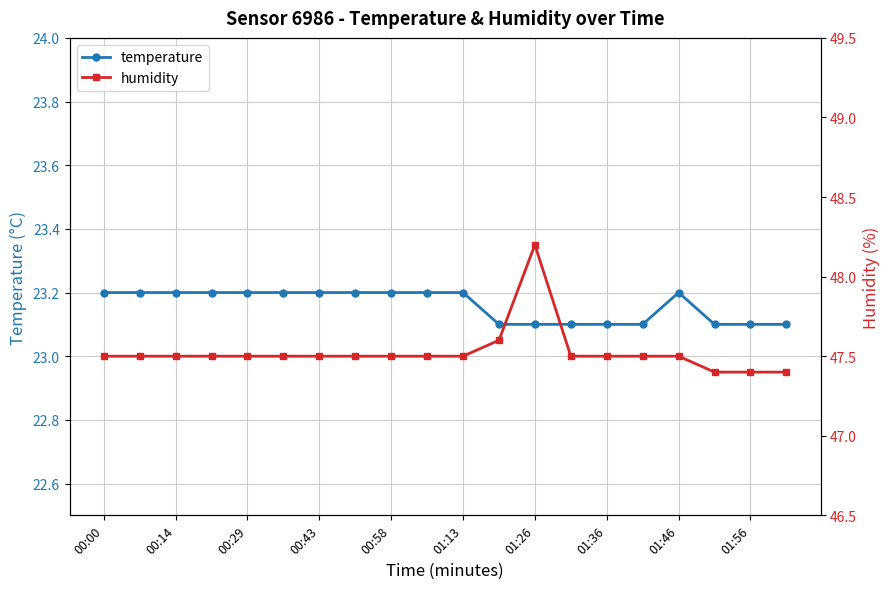

True or false: temperature has more than 0 points higher than both neighbors.

True